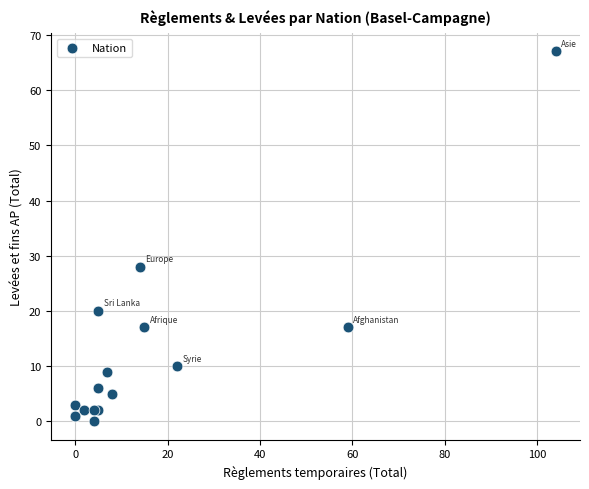

What Y value in the scatter plot is closest to 33?

28